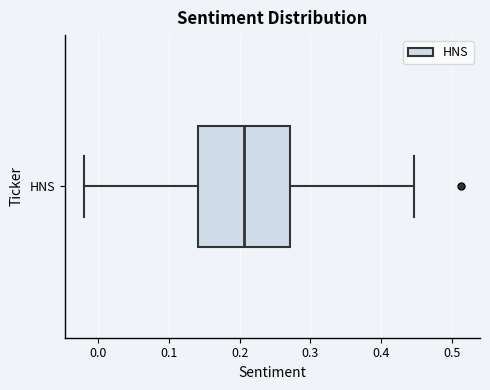

Read this box plot against the x-axis: the position of the median line, the range covered by the box, and the ends of both whiskers. The values are not printed on the chart, so give them approximately, as read against the axis.

median 0.21, box 0.14 to 0.27, whiskers -0.02 to 0.45